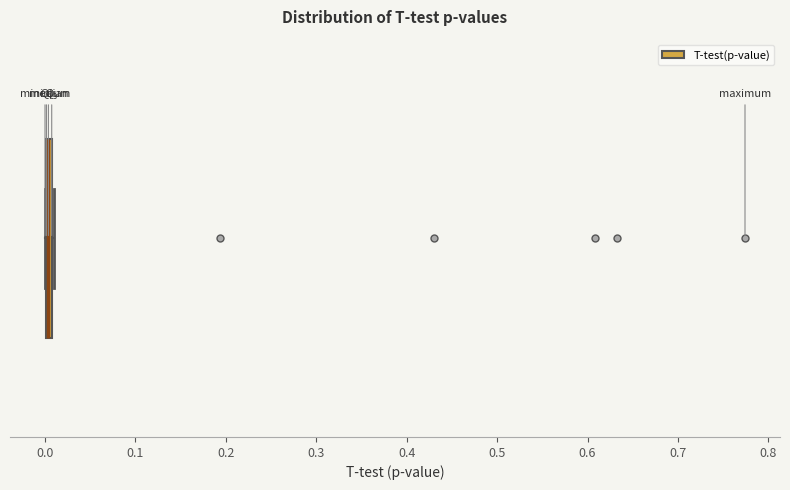

Where is the right edge of the box on the x-axis? The values are not printed on the chart, so give them approximately, as read against the axis.

0.01